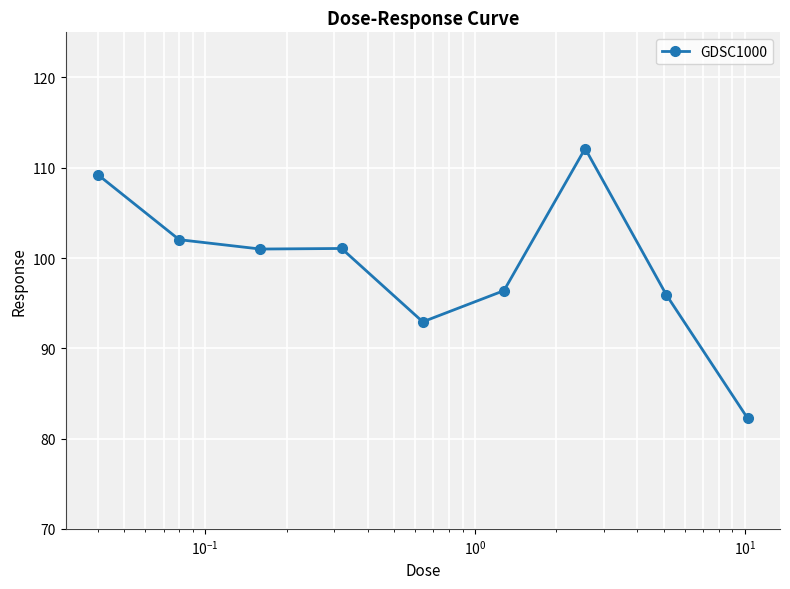

What is the difference between the maximum and minimum values?

29.9